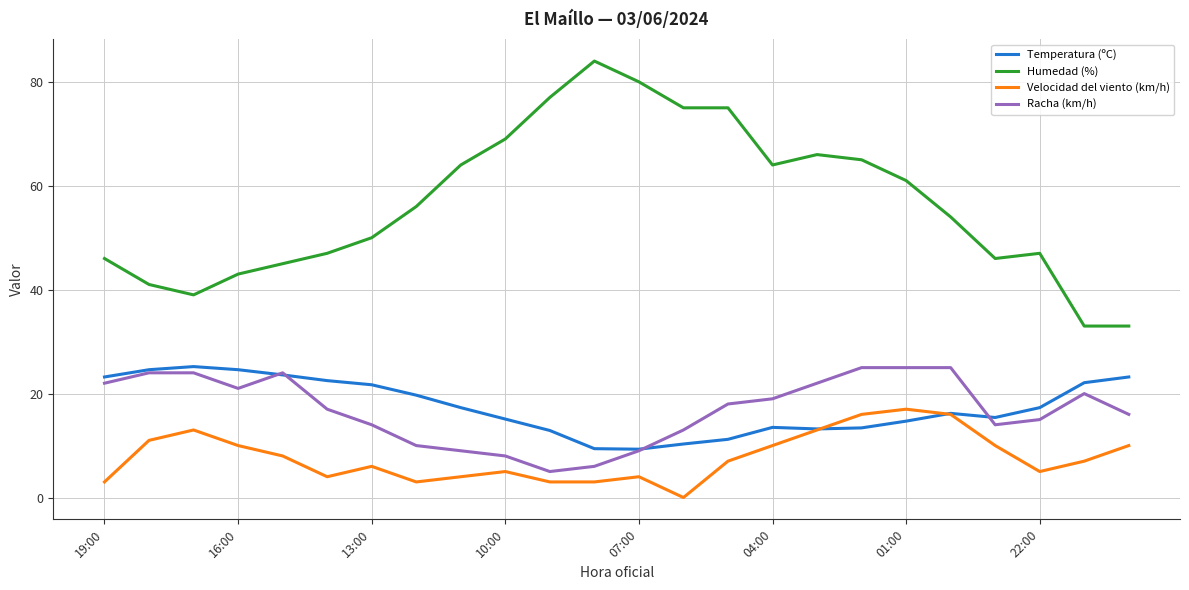

Which series has the largest range (max minus min)?

Humedad (%)